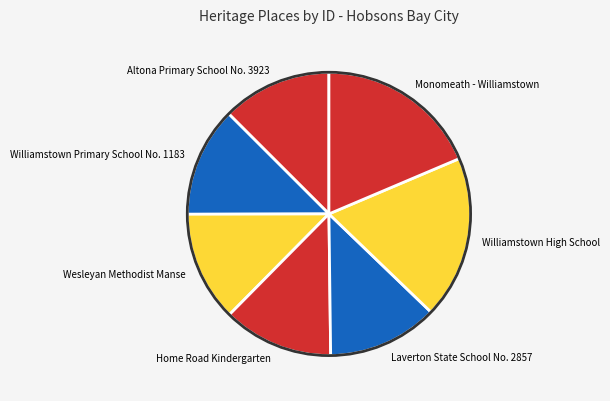

How many slices are in this pie chart?

7